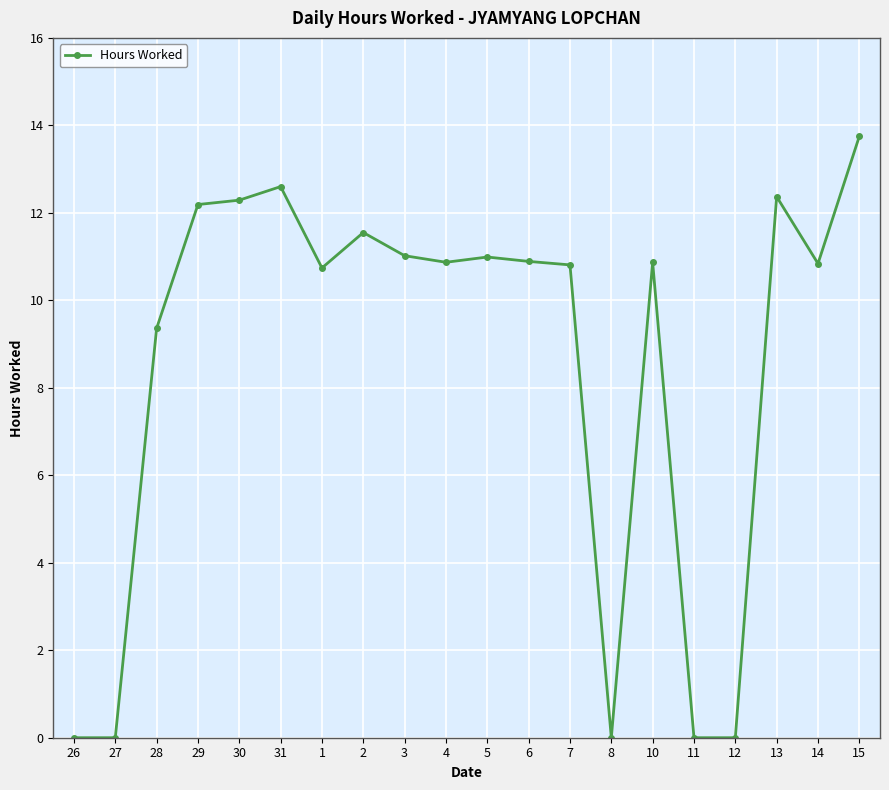

Between 28 and 13, which is larger?

13